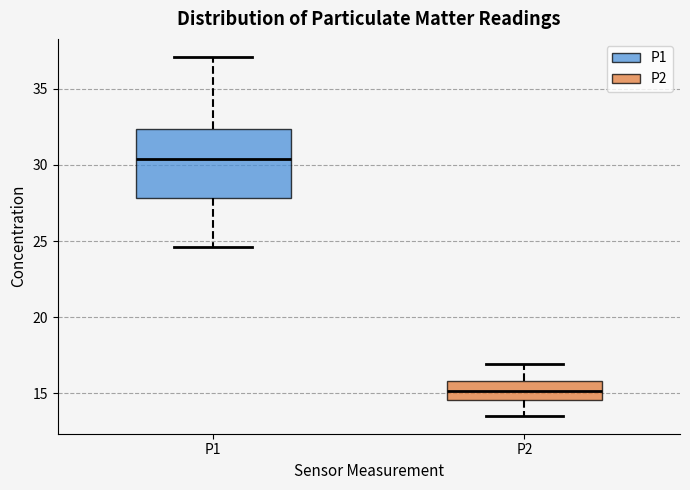

Reading left to right, read every box against the y-axis: the position of its median line, the range the box covers, and the ends of its whiskers. The values are not printed on the chart, so give them approximately, as read against the axis.

P1: median 30.5, box 28.0 to 32.5, whiskers 24.5 to 37.0
P2: median 15.0, box 14.5 to 16.0, whiskers 13.5 to 17.0